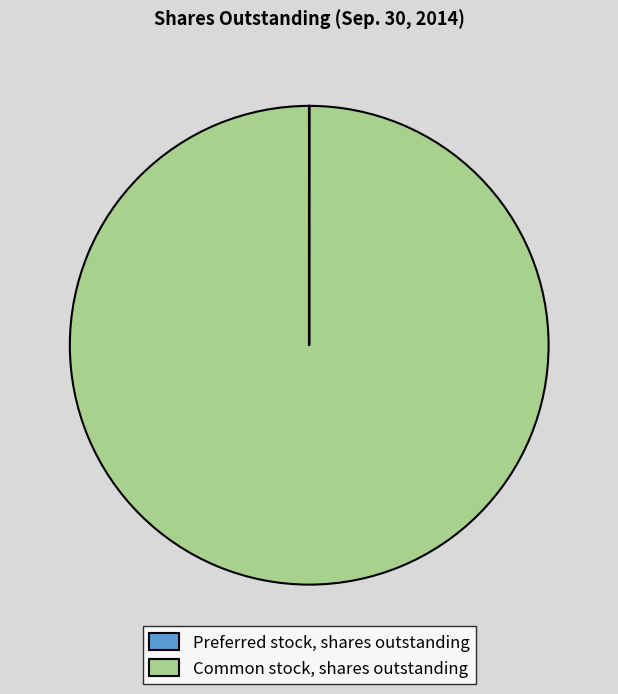

Is there a majority slice in this chart?

Yes